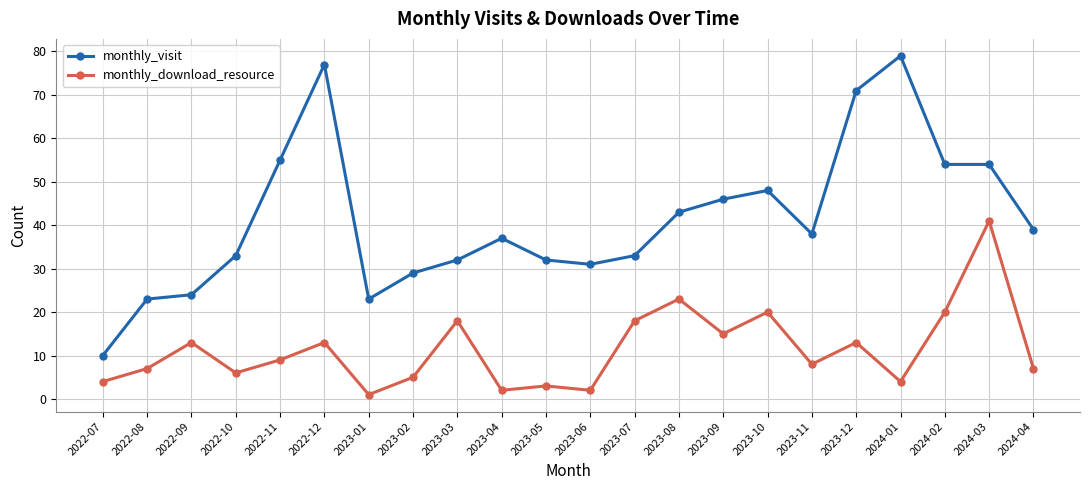

True or false: monthly_download_resource and monthly_visit cross at least once.

False